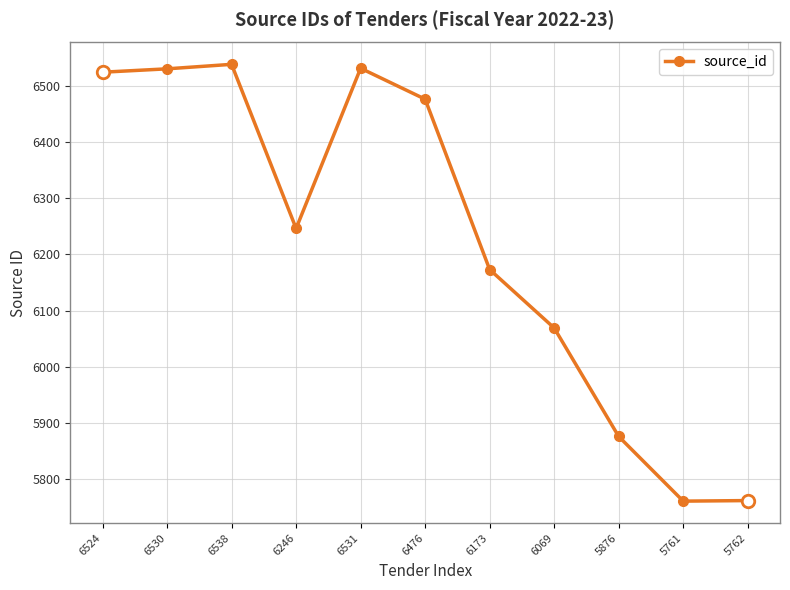

At which label is the value closest to 6149?

6173